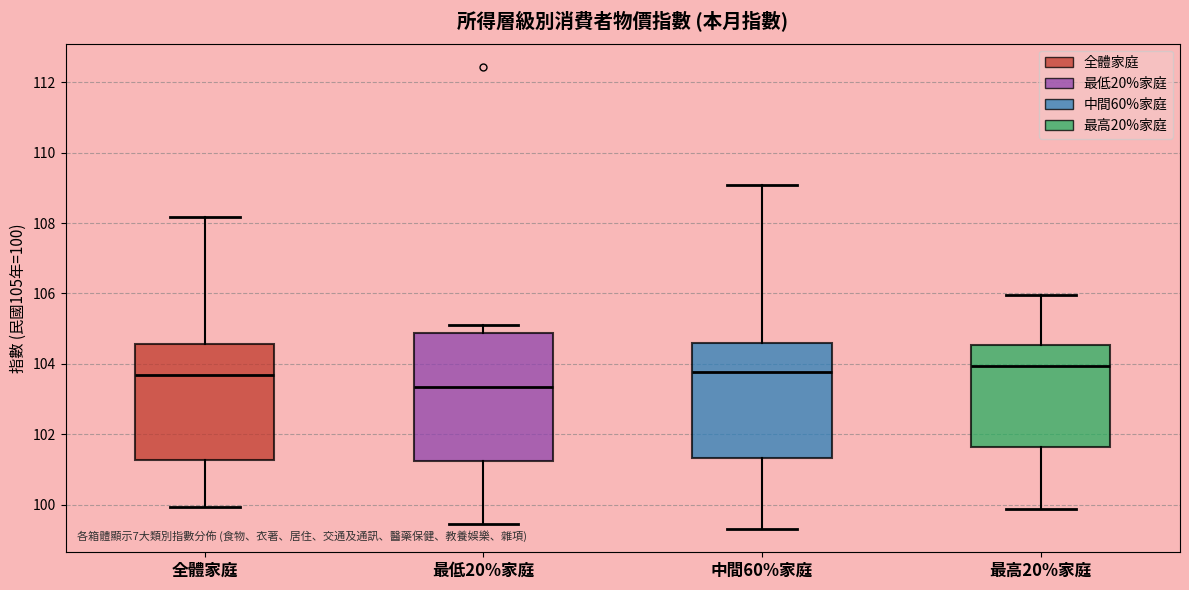

Comparing the boxes themselves (not the whiskers), which one is the tallest?

最低20%家庭